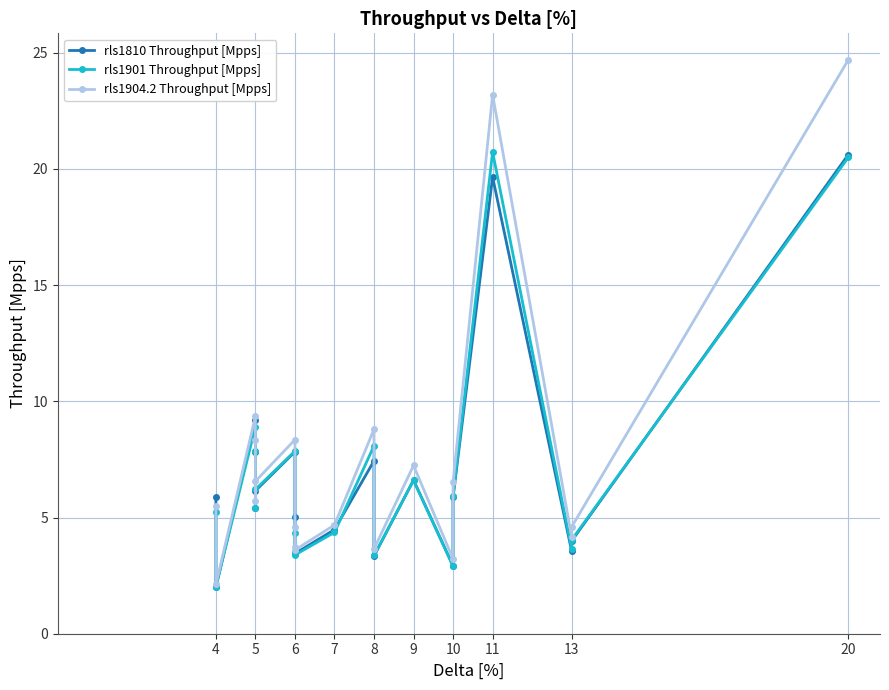

What is the value of the rls1901 Throughput [Mpps] point at the 7th from the left?

7.9